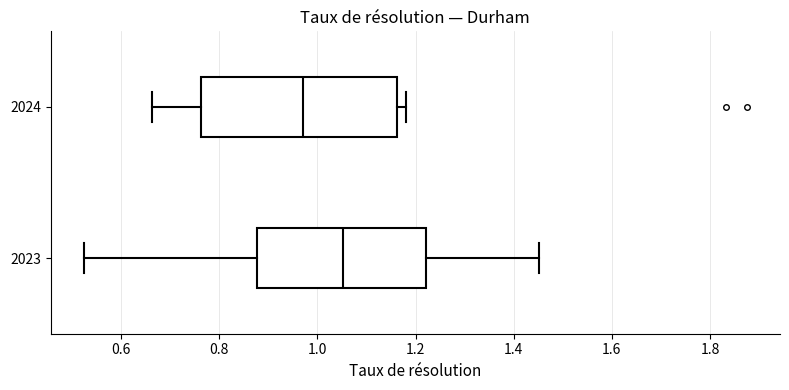

Which box's median line is the furthest to the right?

2023